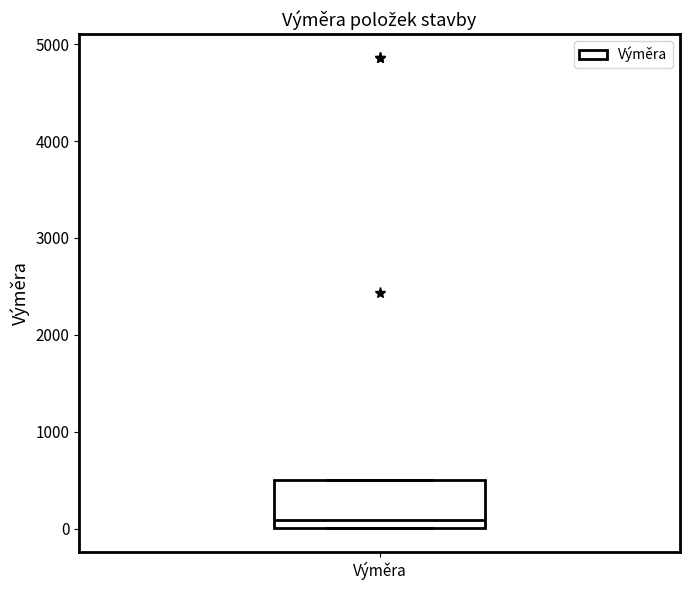

Where does the median line of the box for Výměra sit on the y-axis? The values are not printed on the chart, so give them approximately, as read against the axis.

100